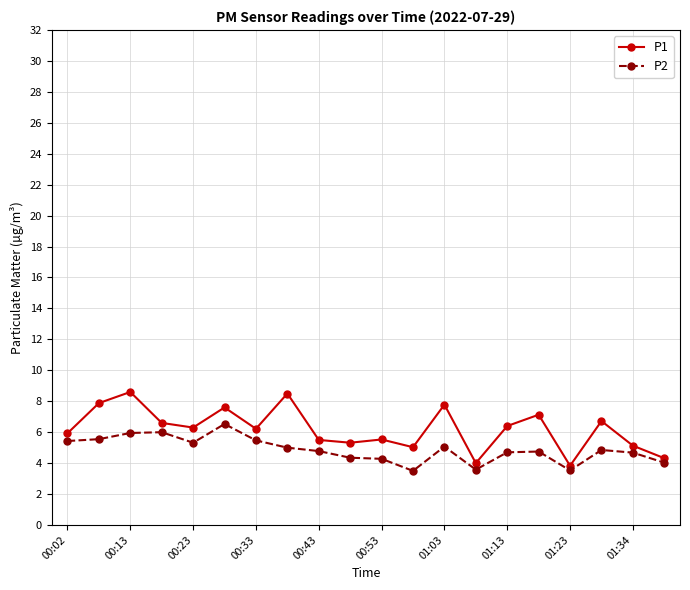

Rank the series by their maximum value, from lowest to highest.

P2, P1